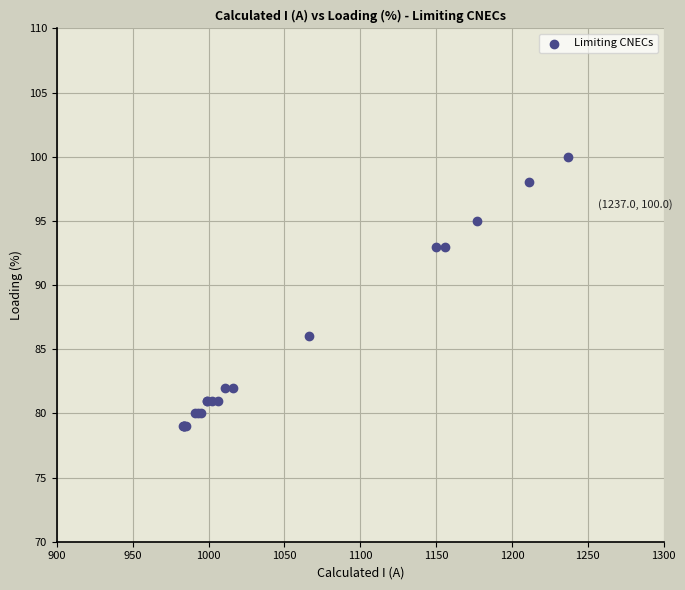

What Y value in the scatter plot is closest to 89?

86